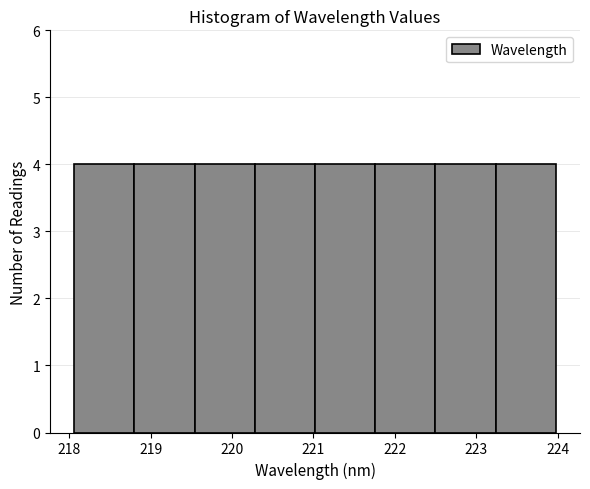

Reading left to right, list every bar in this chart as the range it spans on the x-axis followed by its height. Neither the bar edges nor the heights are printed on the chart, so give them approximately, as read against the axes.

218.1 to 218.8: 4
218.8 to 219.5: 4
219.5 to 220.3: 4
220.3 to 221.0: 4
221.0 to 221.8: 4
221.8 to 222.5: 4
222.5 to 223.2: 4
223.2 to 224.0: 4